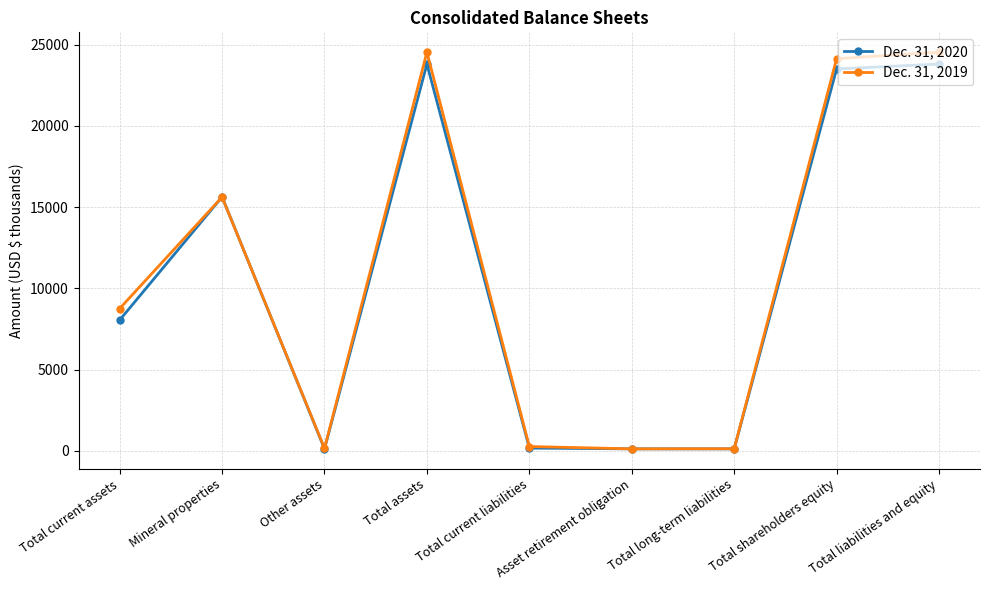

How many lines are shown in the chart?

2